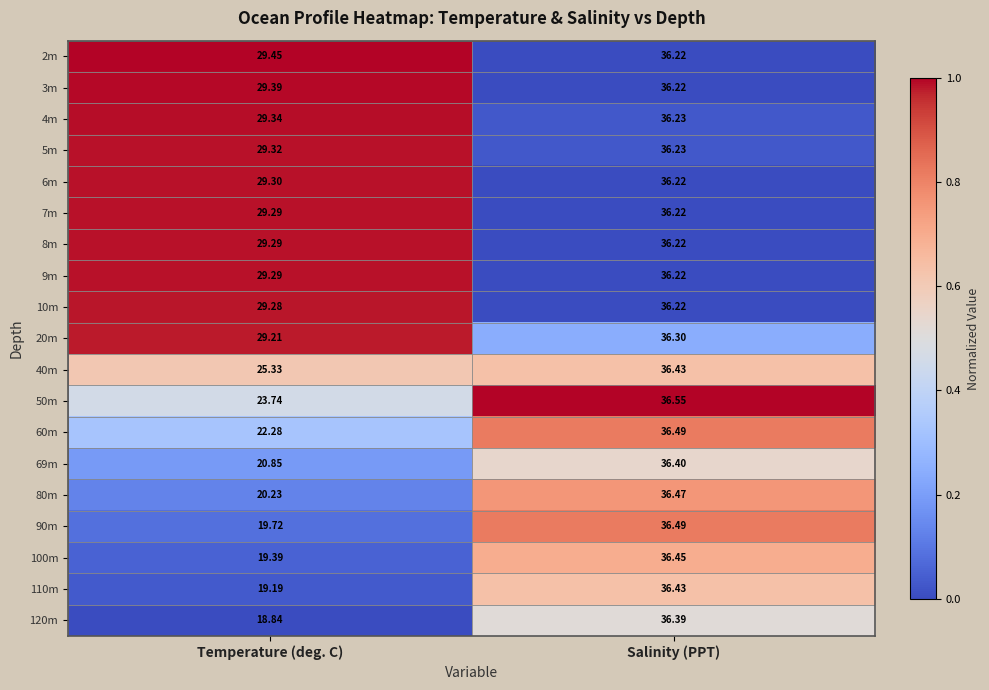

At which label does 90m first exceed 36?

Salinity (PPT)